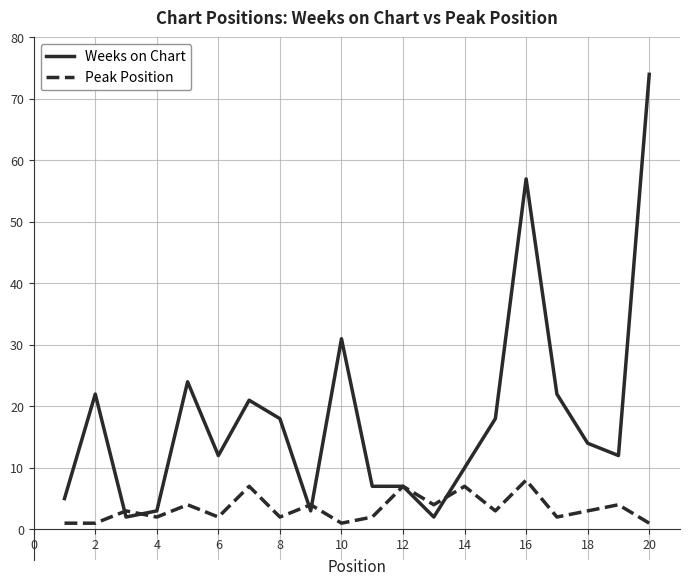

Which series has the largest total across all categories?

Weeks on Chart